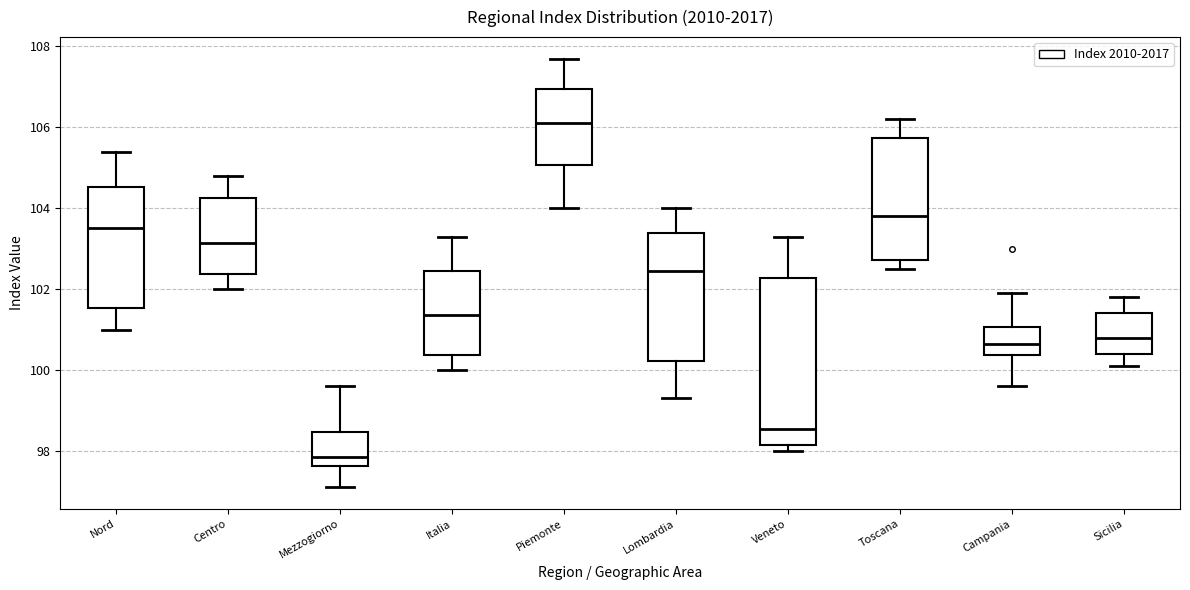

Reading left to right, transcribe this box plot: for each box, give where its median line is, the range the box spans, and where its two whiskers end, as read against the y-axis. The values are not printed on the chart, so give them approximately, as read against the axis.

Nord: median 103.6, box 101.6 to 104.6, whiskers 101.0 to 105.4
Centro: median 103.2, box 102.4 to 104.2, whiskers 102.0 to 104.8
Mezzogiorno: median 97.8, box 97.6 to 98.4, whiskers 97.2 to 99.6
Italia: median 101.4, box 100.4 to 102.4, whiskers 100.0 to 103.4
Piemonte: median 106.2, box 105.0 to 107.0, whiskers 104.0 to 107.8
Lombardia: median 102.4, box 100.2 to 103.4, whiskers 99.4 to 104.0
Veneto: median 98.6, box 98.2 to 102.2, whiskers 98.0 to 103.4
Toscana: median 103.8, box 102.8 to 105.8, whiskers 102.6 to 106.2
Campania: median 100.6, box 100.4 to 101.0, whiskers 99.6 to 102.0
Sicilia: median 100.8, box 100.4 to 101.4, whiskers 100.2 to 101.8